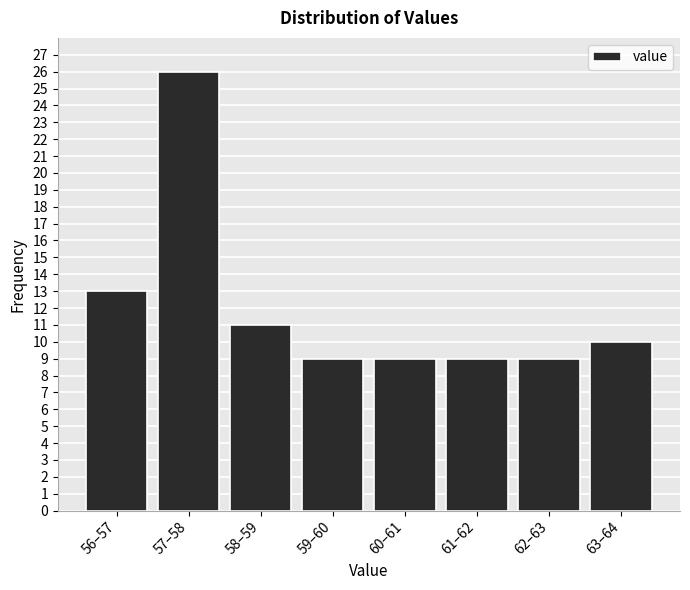

Reading left to right, extract all data points from this chart.

13	26	11	9	9	9	9	10